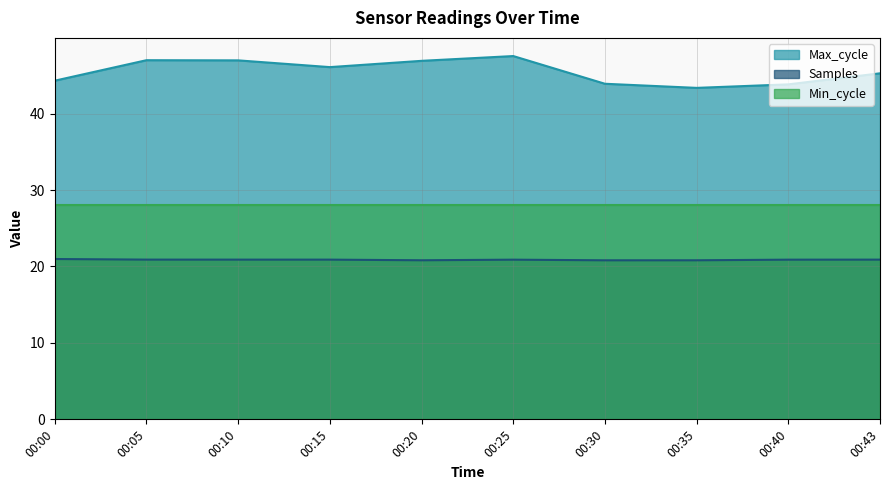

What is the sum of all Samples values?

208.8